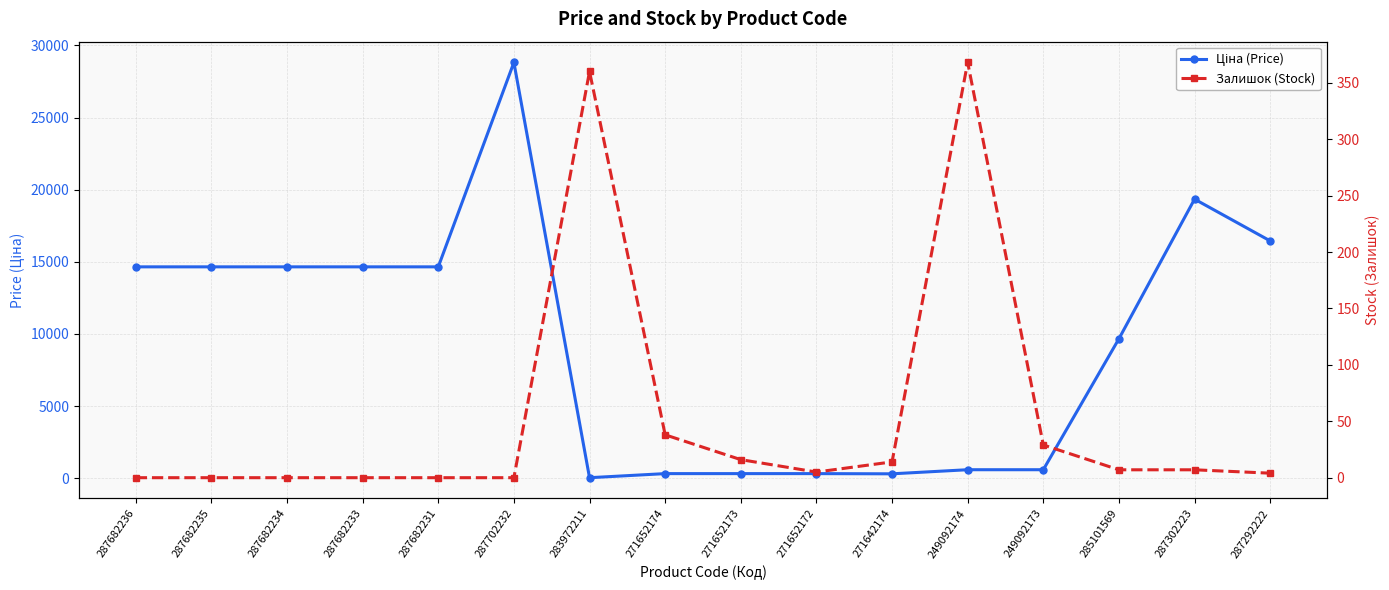

Where is Залишок (Stock) nearest to the value 184?

271652174